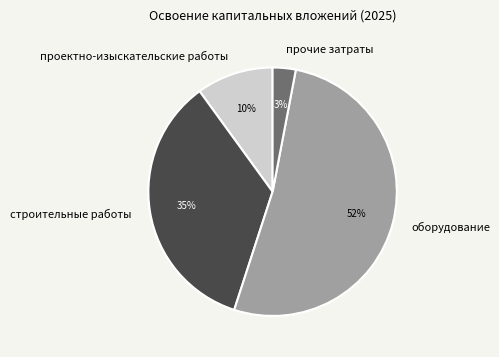

How many segments does this pie chart have?

4